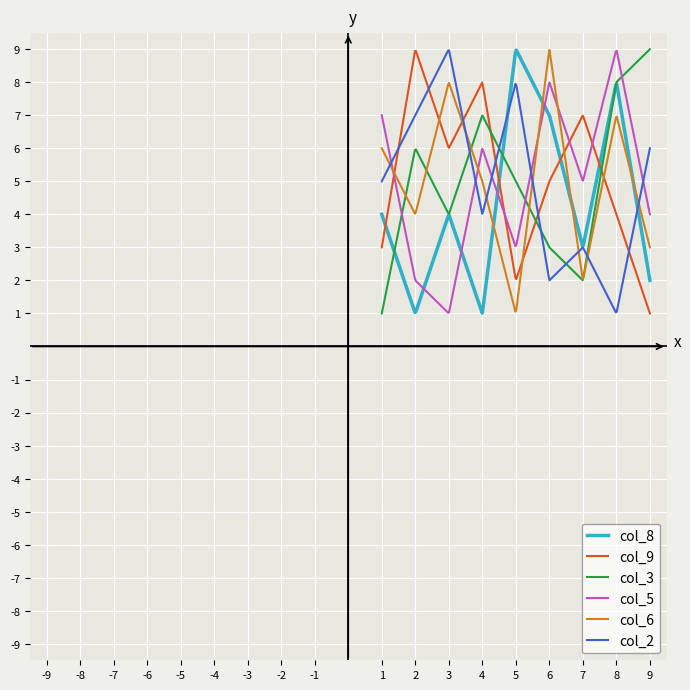

How many distinct data groups are displayed?

6